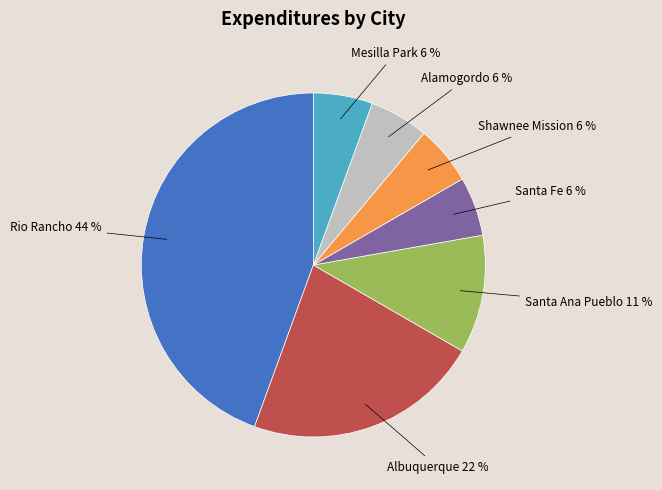

Is there any slice that represents more than half of the pie?

No